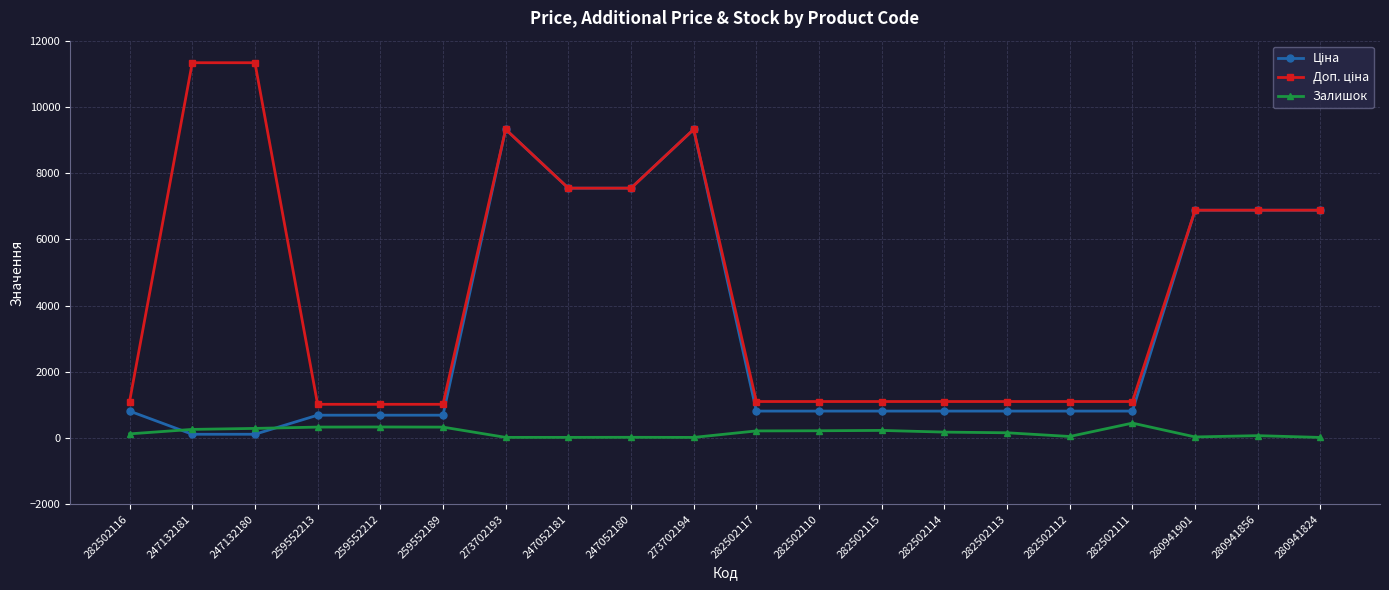

Count the number of data series in this chart.

3